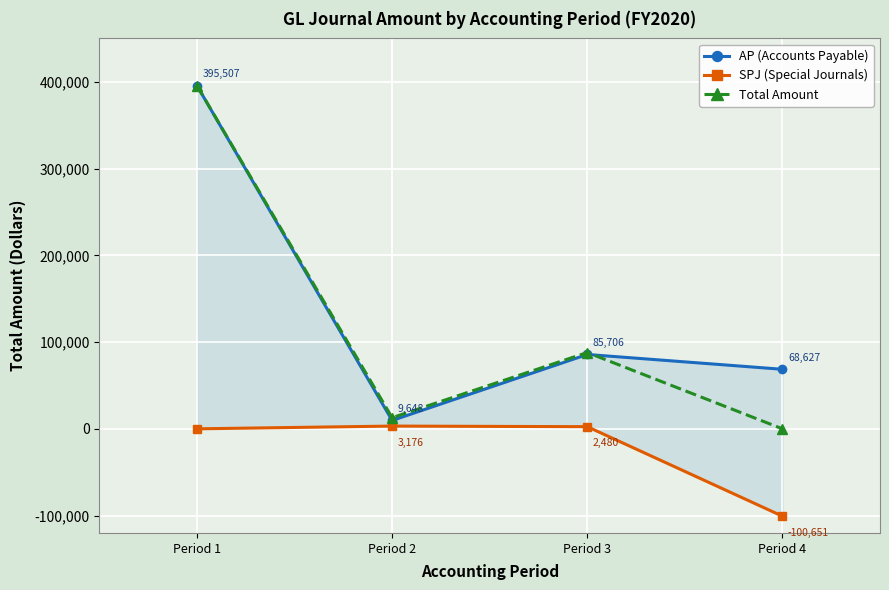

How many data points in Total Amount are less than 87975?

2